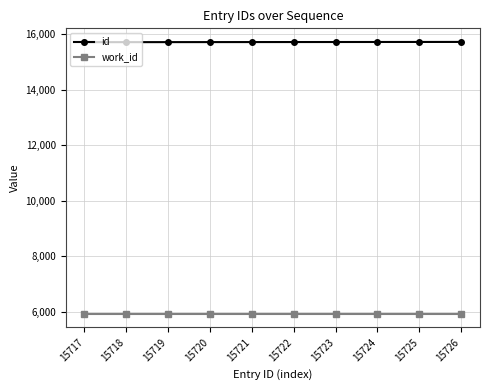

At 15724, list the series in order from largest to smallest.

id, work_id